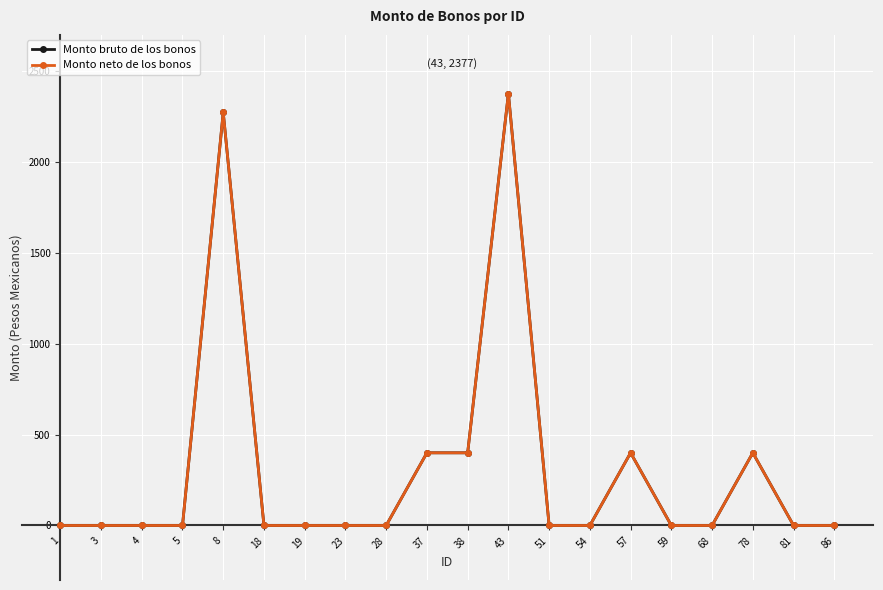

What is the difference between the second highest and second lowest values in the Monto neto de los bonos series?

2273.0